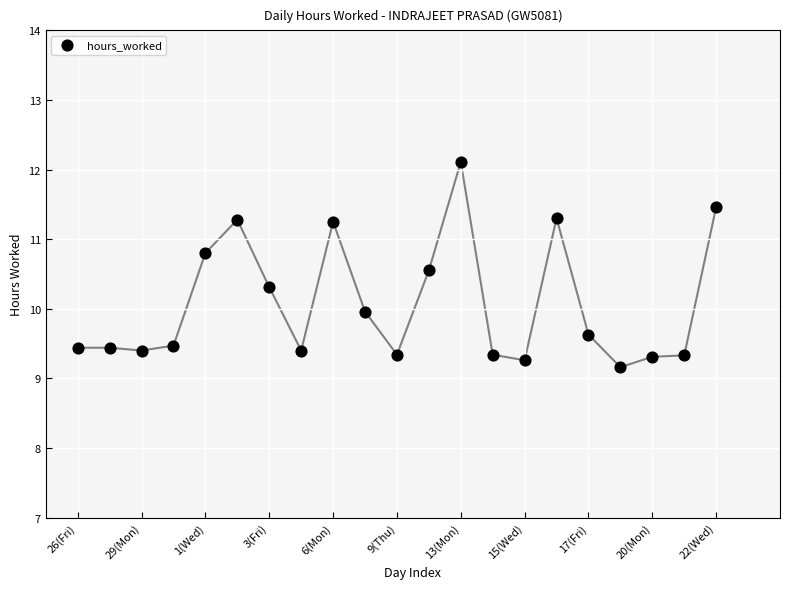

How many data points are displayed?

21